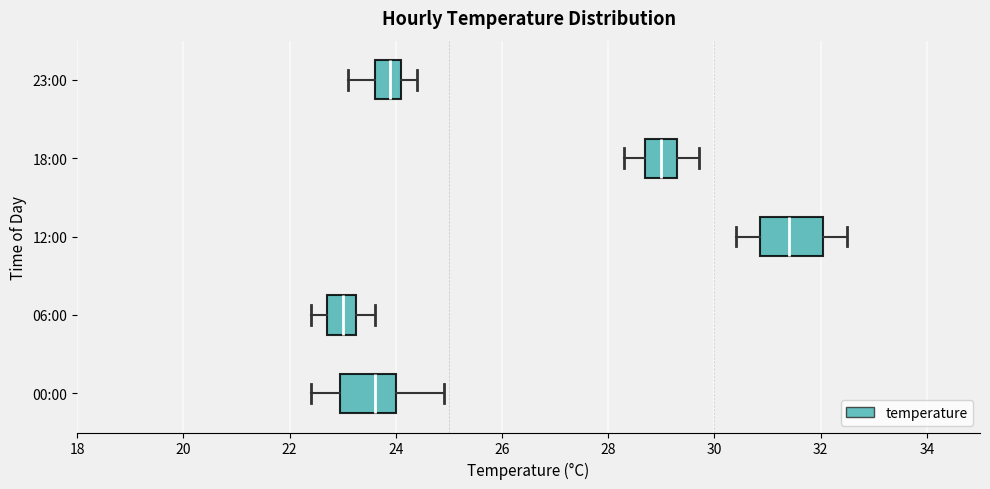

Reading bottom to top, transcribe this box plot: for each box, give where its median line is, the range the box spans, and where its two whiskers end, as read against the x-axis. The values are not printed on the chart, so give them approximately, as read against the axis.

00:00: median 23.6, box 23.0 to 24.0, whiskers 22.4 to 25.0
06:00: median 23.0, box 22.8 to 23.2, whiskers 22.4 to 23.6
12:00: median 31.4, box 30.8 to 32.0, whiskers 30.4 to 32.6
18:00: median 29.0, box 28.8 to 29.4, whiskers 28.4 to 29.8
23:00: median 24.0, box 23.6 to 24.2, whiskers 23.2 to 24.4